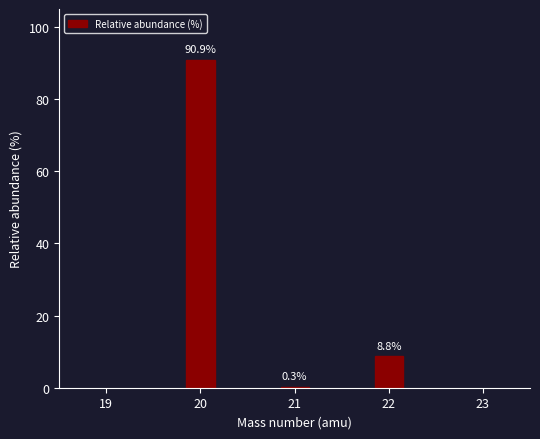

Reading left to right, list all the values displayed in this chart.

20=90.9	21=0.3	22=8.8